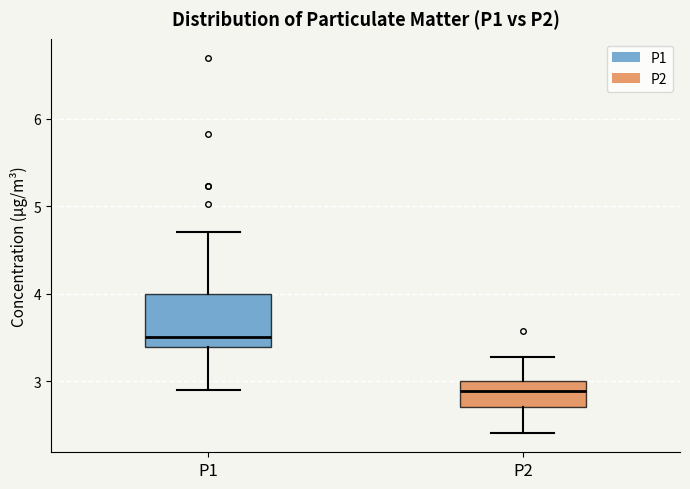

Which box's median line is the highest?

P1